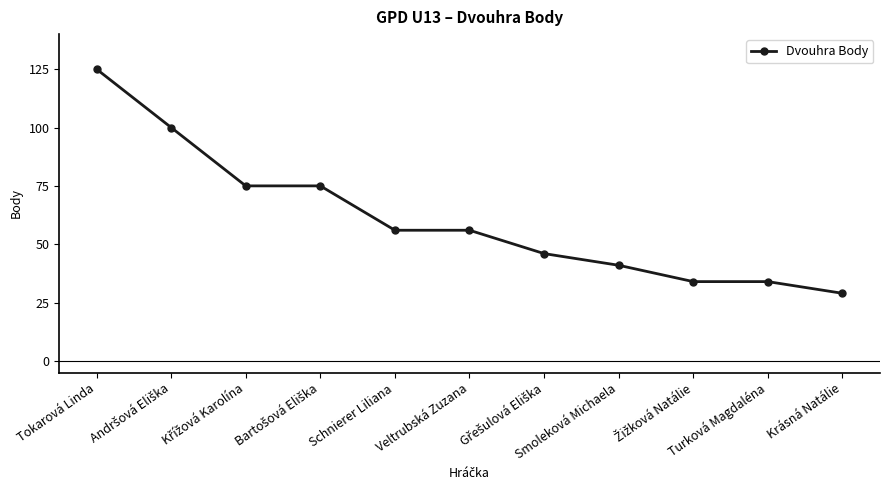

The chart shows a value of 56 at Veltrubská Zuzana. True or false?

True